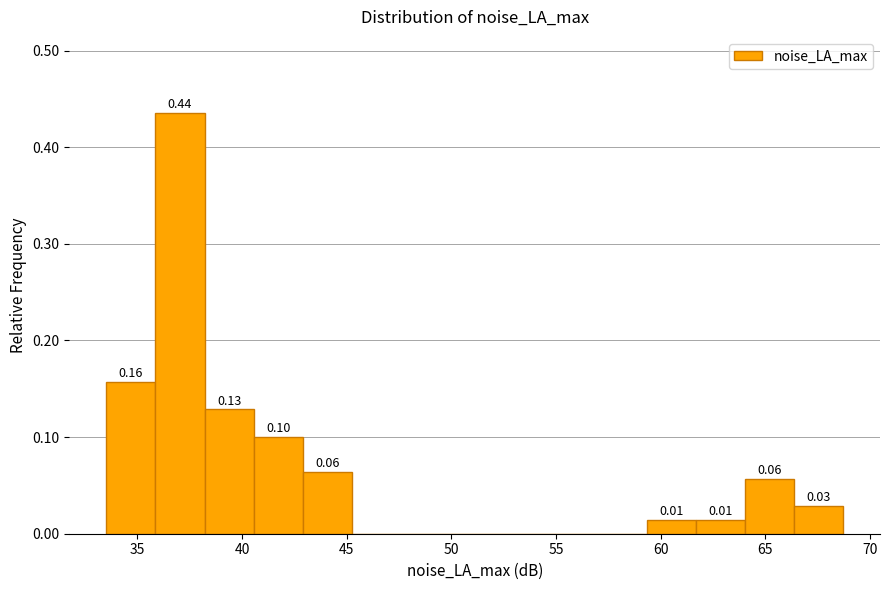

Which range on the x-axis has the tallest bar?

36.0 to 38.0